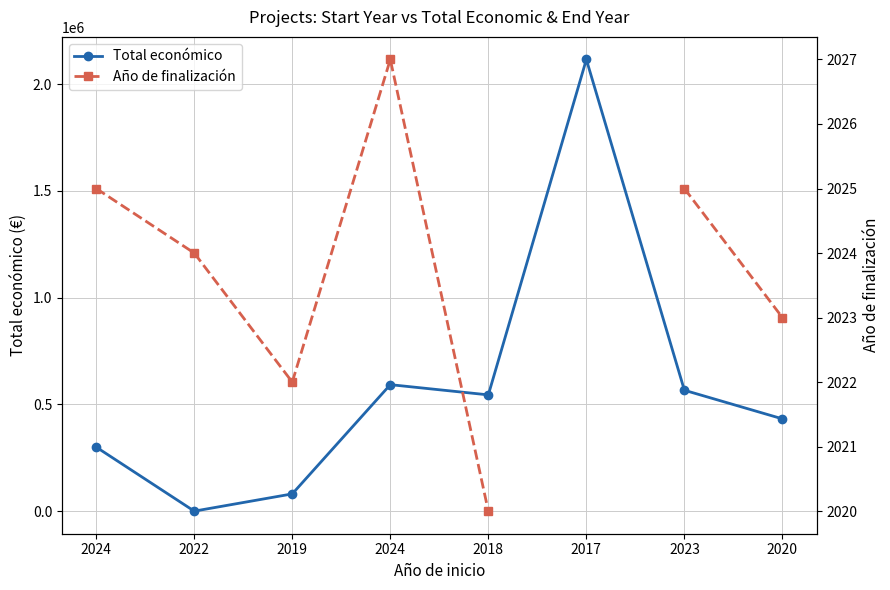

What are all the series names shown in the legend?

Total económico, Año de finalización